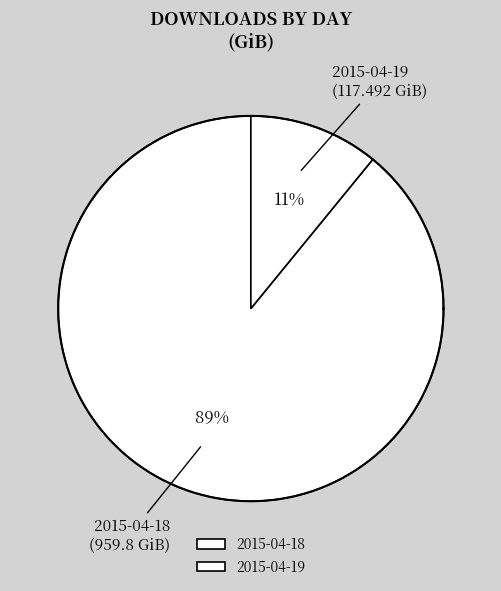

Is it true that 2015-04-18 is 96% of the pie?

False